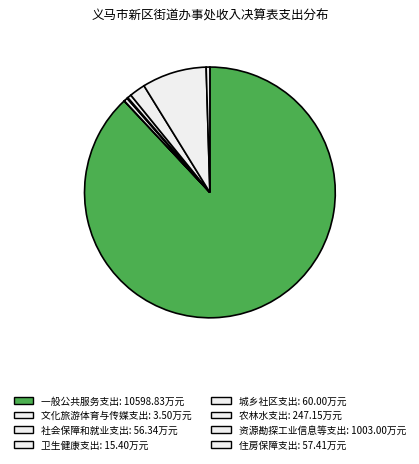

Between 一般公共服务支出 and 社会保障和就业支出, which is larger?

一般公共服务支出